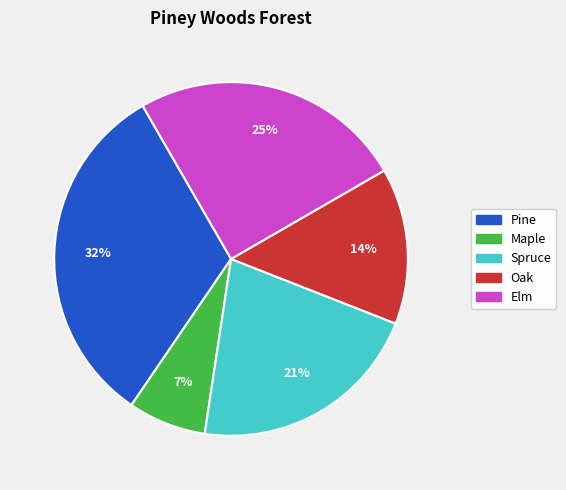

What is the smallest slice in the pie chart?

Maple